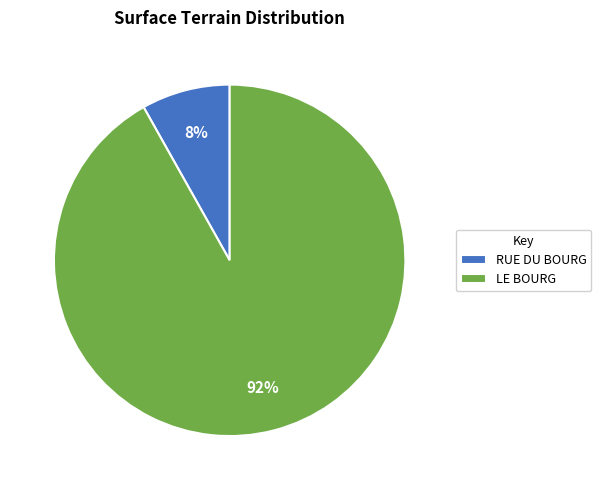

Which has a higher value, RUE DU BOURG or LE BOURG?

LE BOURG